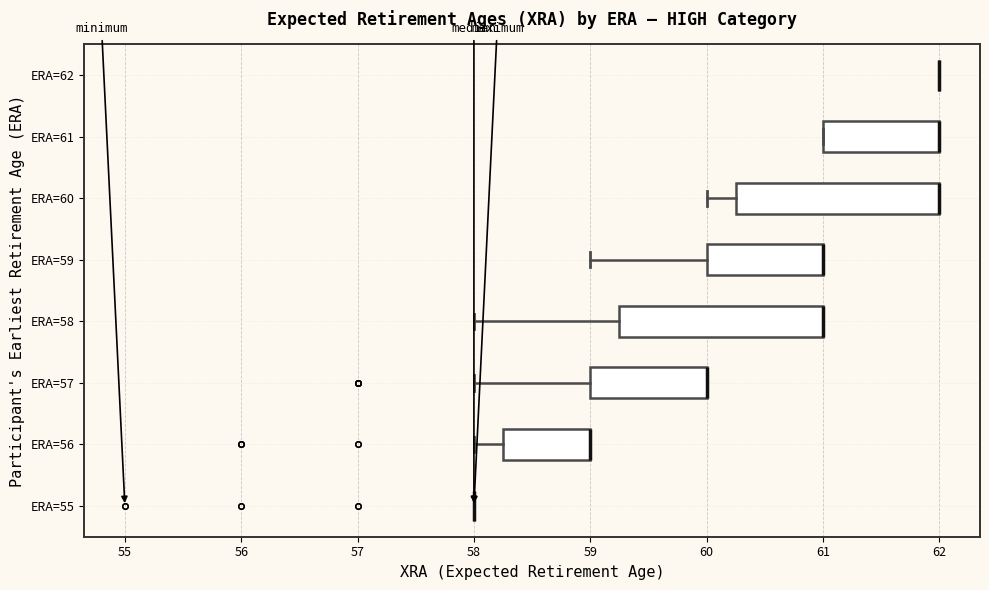

Reading bottom to top, read every box against the x-axis: the position of its median line, the range the box covers, and the ends of its whiskers. The values are not printed on the chart, so give them approximately, as read against the axis.

ERA=55: box collapsed to a line at 58.0, whiskers 58.0 to 58.0
ERA=56: median 59.0 (drawn on the box's right edge), box 58.3 to 59.0, whiskers 58.0 to 59.0
ERA=57: median 60.0 (drawn on the box's right edge), box 59.0 to 60.0, whiskers 58.0 to 60.0
ERA=58: median 61.0 (drawn on the box's right edge), box 59.3 to 61.0, whiskers 58.0 to 61.0
ERA=59: median 61.0 (drawn on the box's right edge), box 60.0 to 61.0, whiskers 59.0 to 61.0
ERA=60: median 62.0 (drawn on the box's right edge), box 60.3 to 62.0, whiskers 60.0 to 62.0
ERA=61: median 62.0 (drawn on the box's right edge), box 61.0 to 62.0, whiskers 61.0 to 62.0
ERA=62: box collapsed to a line at 62.0, whiskers 62.0 to 62.0